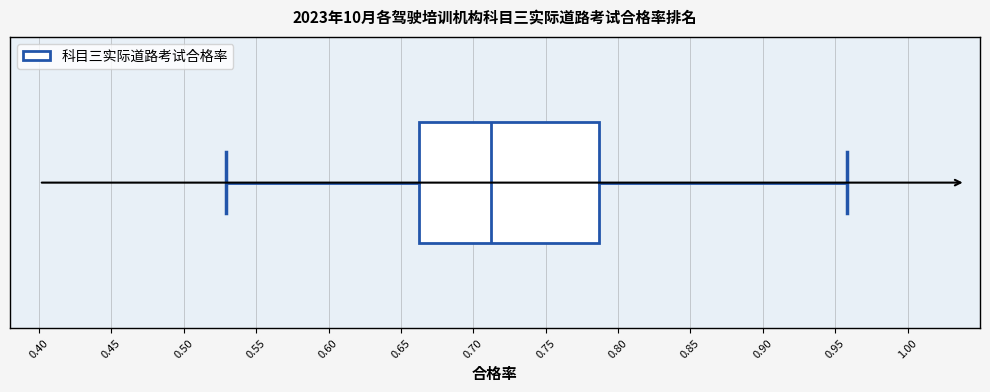

Where does the right whisker of the box end on the x-axis? The values are not printed on the chart, so give them approximately, as read against the axis.

0.960